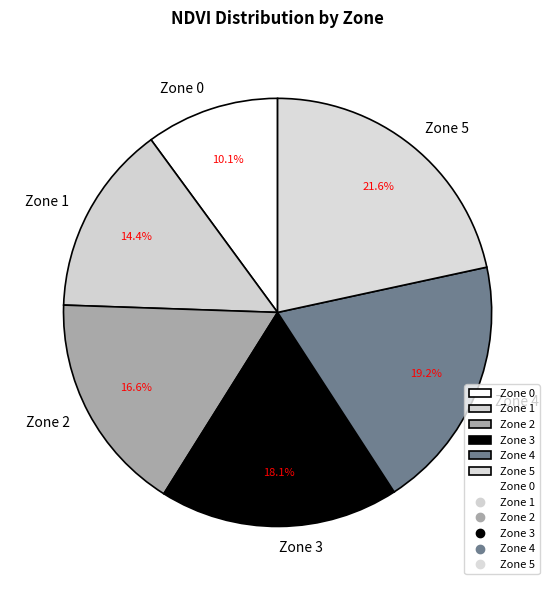

To the nearest percent, what is the average slice percentage?

17%